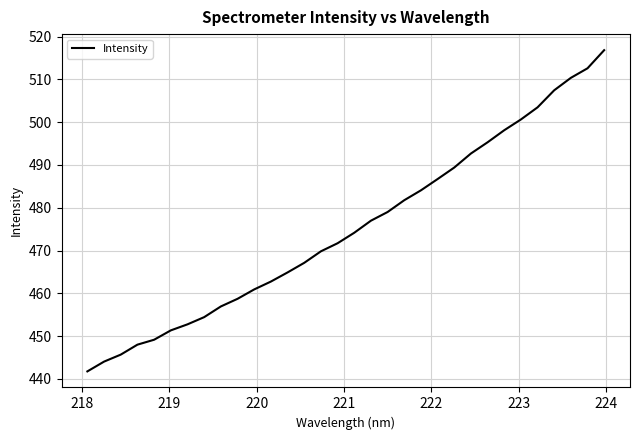

Reading left to right, transcribe all the data shown in this chart.

441.8	444.1	445.7	448.0	449.2	451.4	452.8	454.4	456.9	458.7	460.9	462.8	464.9	467.1	469.8	471.7	474.2	477.0	479.0	481.8	484.1	486.7	489.4	492.7	495.3	498.1	500.6	503.5	507.5	510.4	512.6	516.8